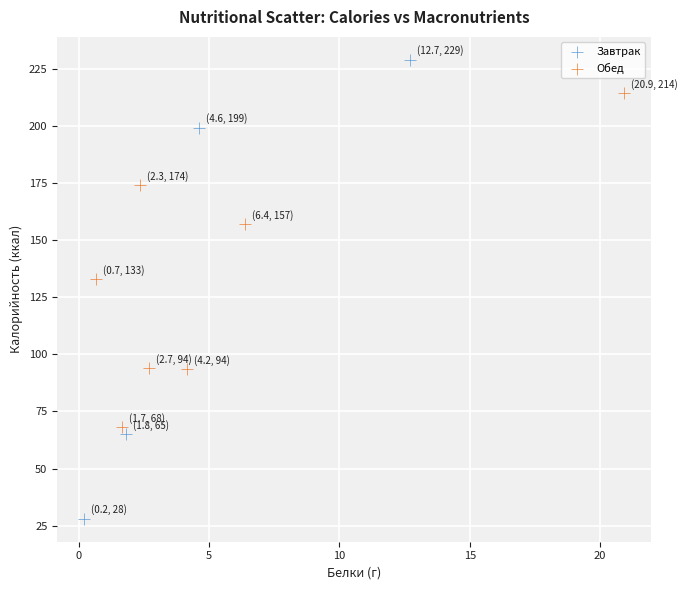

Which series reaches the maximum Y coordinate?

Завтрак